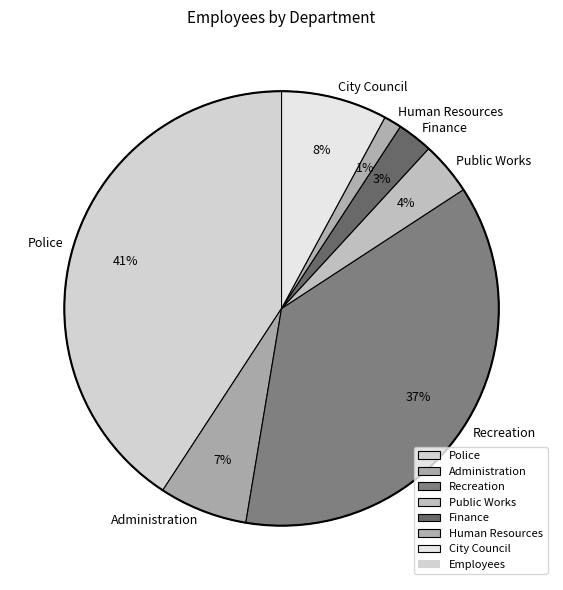

The Administration slice represents 14% of the pie. True or false?

False